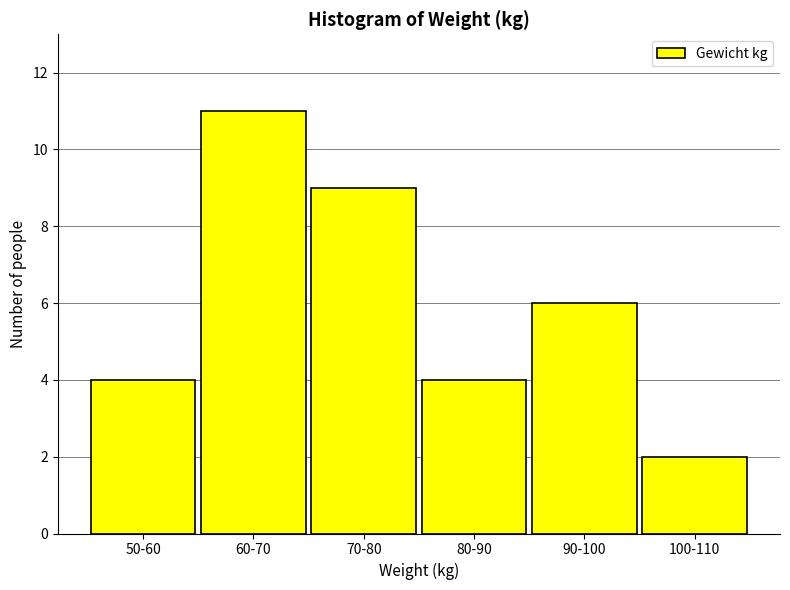

Reading left to right, list all the values displayed in this chart.

4	11	9	4	6	2